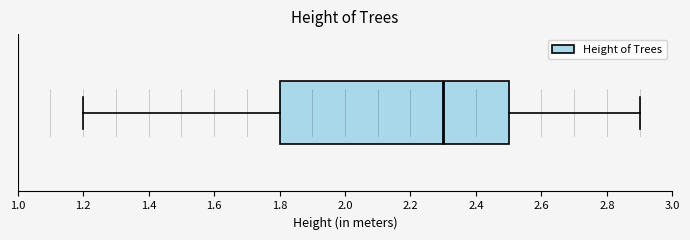

Where does the right whisker of the box end on the x-axis? The values are not printed on the chart, so give them approximately, as read against the axis.

2.9